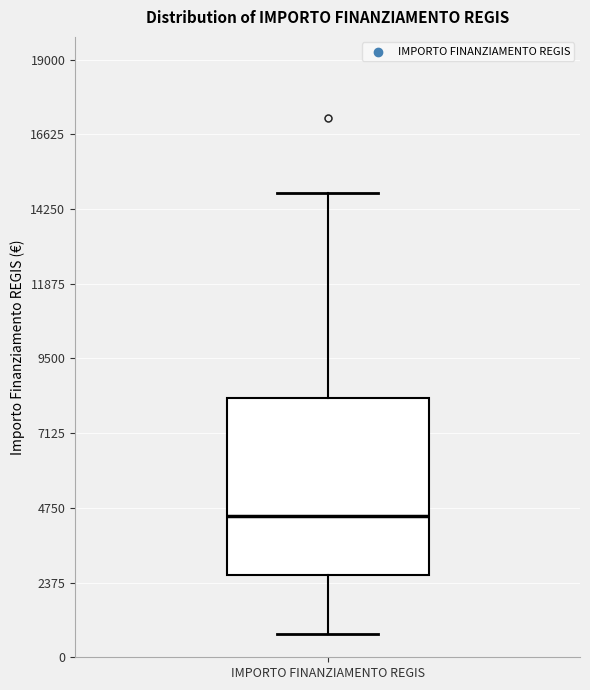

Read this box plot against the y-axis: the position of the median line, the range covered by the box, and the ends of both whiskers. The values are not printed on the chart, so give them approximately, as read against the axis.

median 4500, box 2500 to 8000, whiskers 500 to 14500